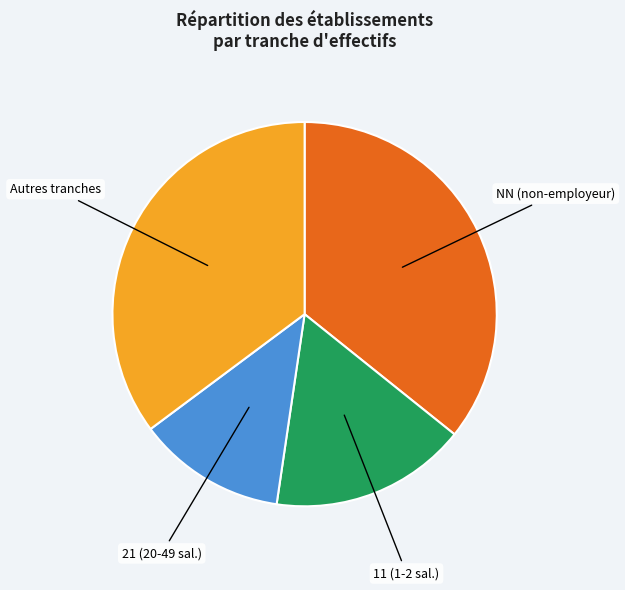

Is there a majority slice in this chart?

No